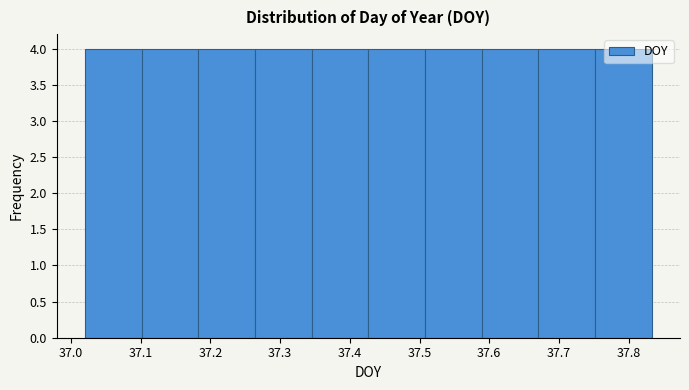

Reading left to right, transcribe this chart: for each bar, give the range it covers on the x-axis and its height. Neither the bar edges nor the heights are printed on the chart, so give them approximately, as read against the axes.

37.02 to 37.10: 4
37.10 to 37.18: 4
37.18 to 37.26: 4
37.26 to 37.35: 4
37.35 to 37.43: 4
37.43 to 37.51: 4
37.51 to 37.59: 4
37.59 to 37.67: 4
37.67 to 37.75: 4
37.75 to 37.83: 4